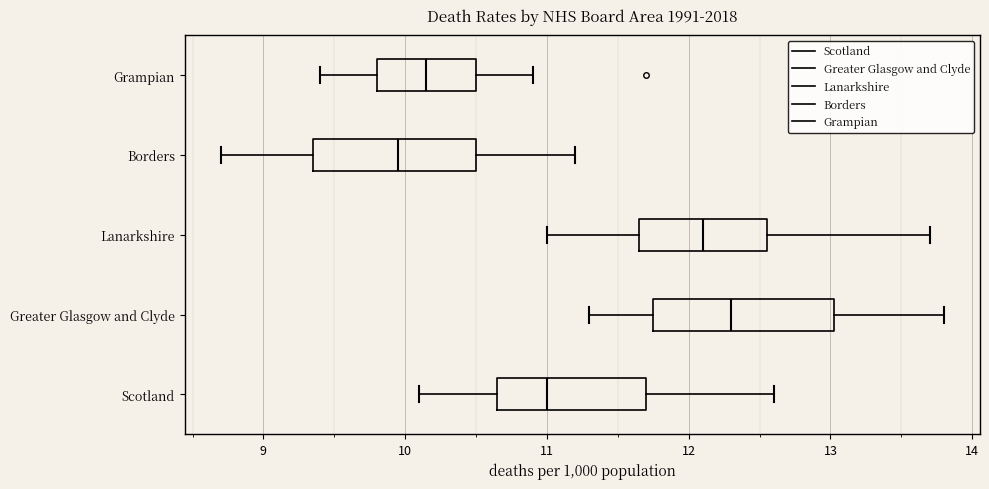

Where does the left whisker of the box for Borders end on the x-axis? The values are not printed on the chart, so give them approximately, as read against the axis.

8.7